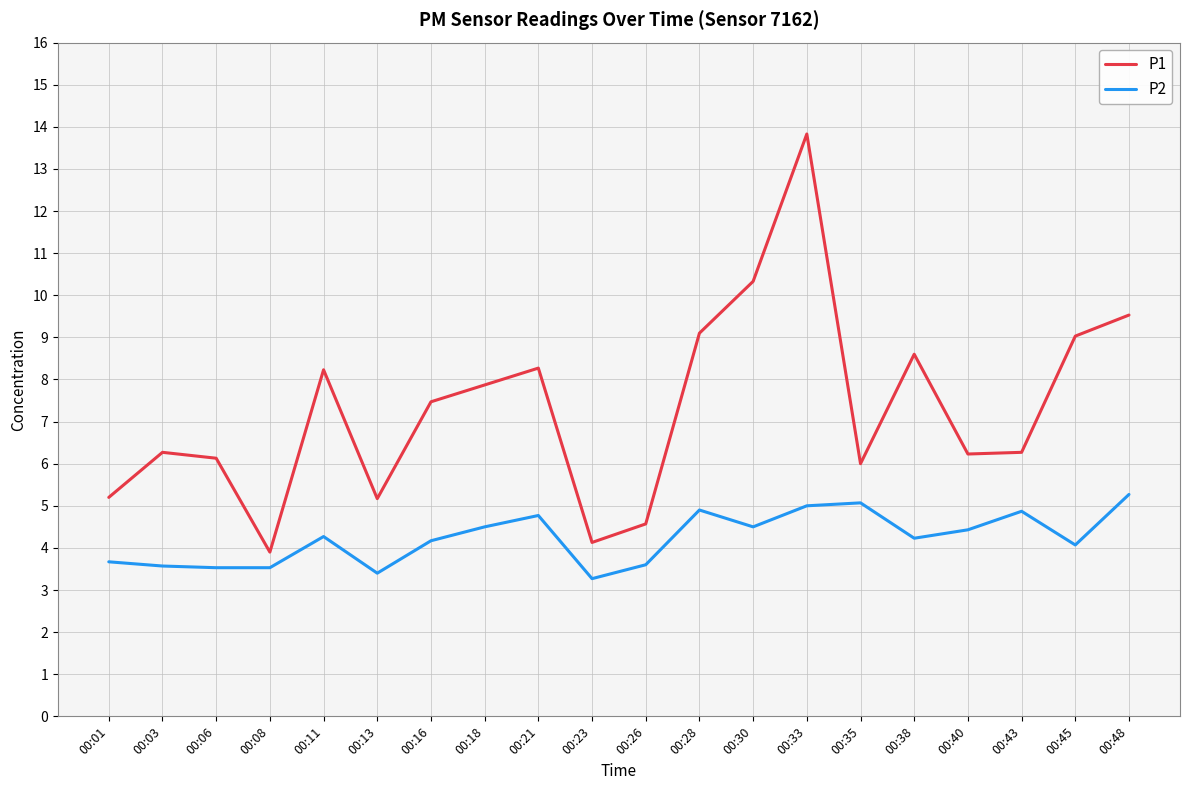

Which series has the largest total across all categories?

P1